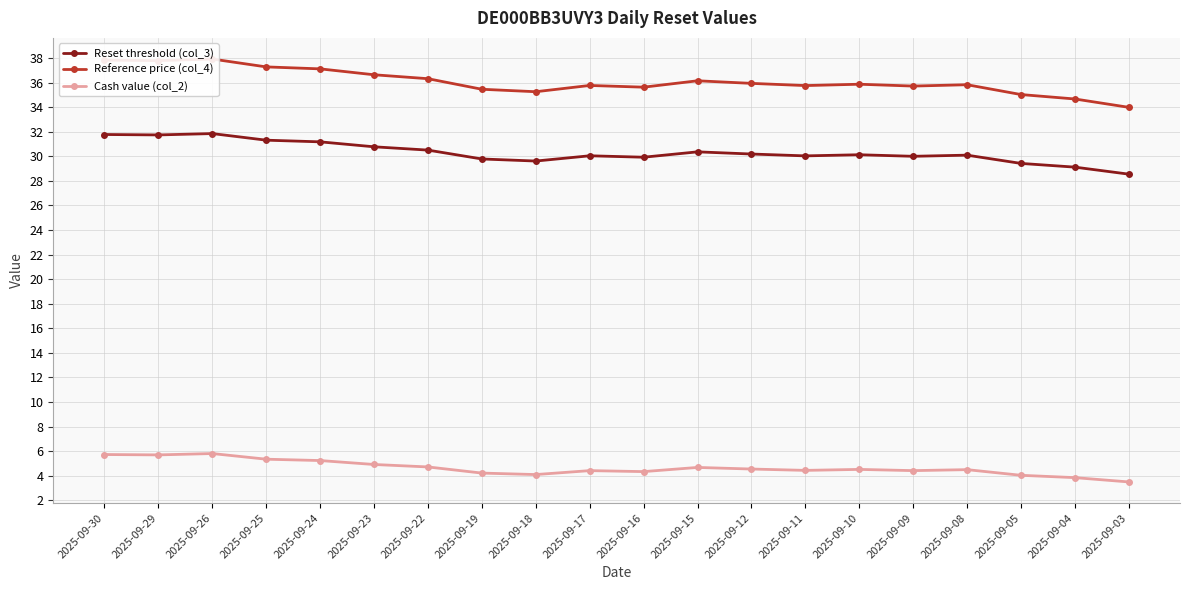

Reading right to left, what are all the values shown in this chart?

Reset threshold (col_3): 2025-09-03=28.5	2025-09-04=29.1	2025-09-05=29.4	2025-09-08=30.1	2025-09-09=30.0	2025-09-10=30.1	2025-09-11=30.0	2025-09-12=30.2	2025-09-15=30.4	2025-09-16=29.9	2025-09-17=30.0	2025-09-18=29.6	2025-09-19=29.8	2025-09-22=30.5	2025-09-23=30.8	2025-09-24=31.2	2025-09-25=31.3	2025-09-26=31.8	2025-09-29=31.7	2025-09-30=31.8
Reference price (col_4): 2025-09-03=34.0	2025-09-04=34.7	2025-09-05=35.0	2025-09-08=35.8	2025-09-09=35.7	2025-09-10=35.9	2025-09-11=35.8	2025-09-12=35.9	2025-09-15=36.1	2025-09-16=35.6	2025-09-17=35.8	2025-09-18=35.2	2025-09-19=35.5	2025-09-22=36.3	2025-09-23=36.6	2025-09-24=37.1	2025-09-25=37.3	2025-09-26=37.9	2025-09-29=37.8	2025-09-30=37.8
Cash value (col_2): 2025-09-03=3.5	2025-09-04=3.9	2025-09-05=4.0	2025-09-08=4.5	2025-09-09=4.4	2025-09-10=4.5	2025-09-11=4.4	2025-09-12=4.5	2025-09-15=4.7	2025-09-16=4.3	2025-09-17=4.4	2025-09-18=4.1	2025-09-19=4.2	2025-09-22=4.7	2025-09-23=4.9	2025-09-24=5.2	2025-09-25=5.3	2025-09-26=5.8	2025-09-29=5.7	2025-09-30=5.7